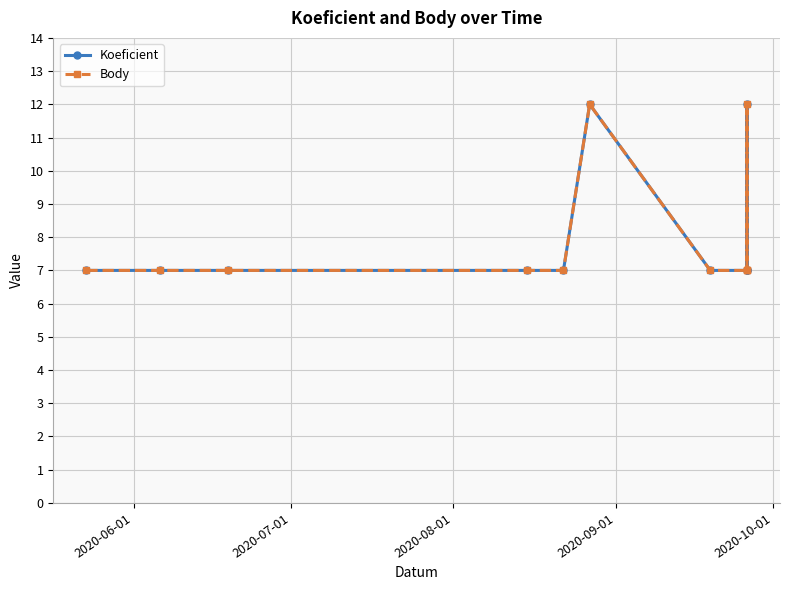

What is the sum of the Body values at 2020-09-01 and 2020-10-01?

14